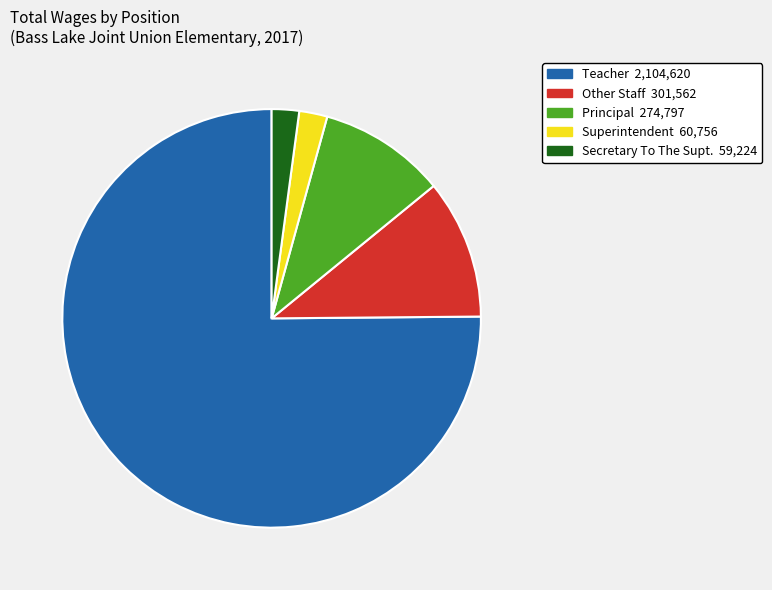

Which category has the biggest portion of the pie?

Teacher